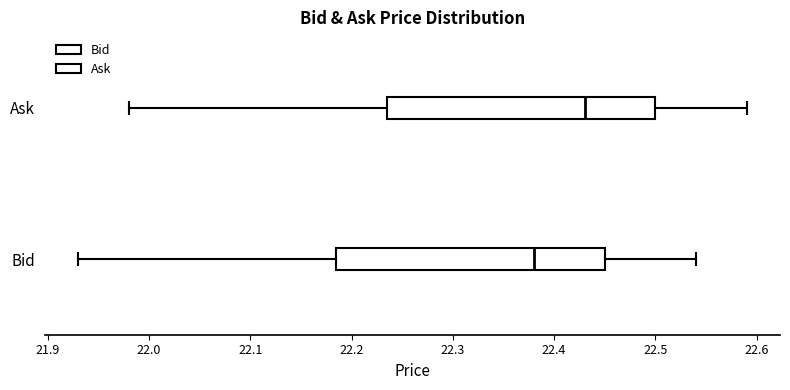

Which box has the furthest to the right median line?

Ask